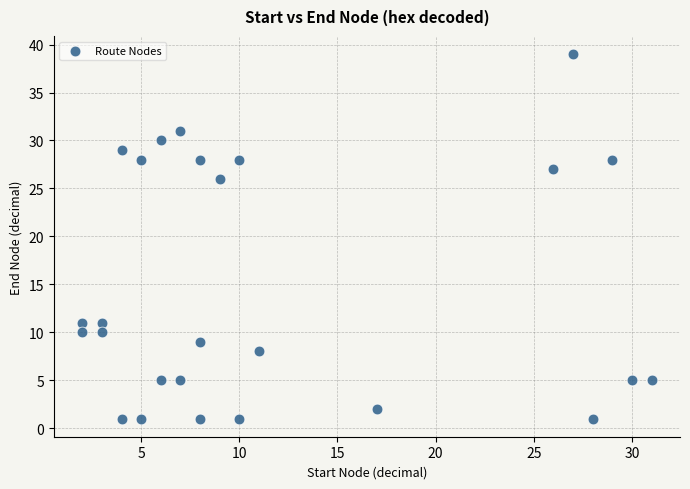

What Y value in the scatter plot is closest to 20?

26